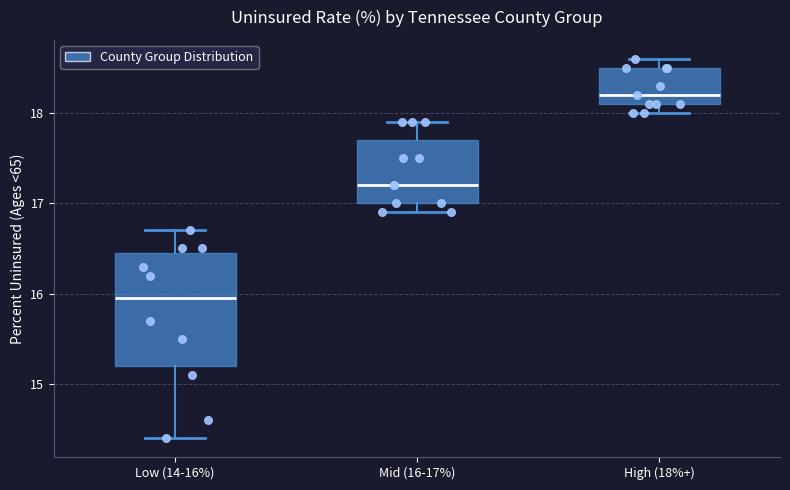

Comparing the boxes themselves (not the whiskers), which one is the tallest?

Low (14-16%)